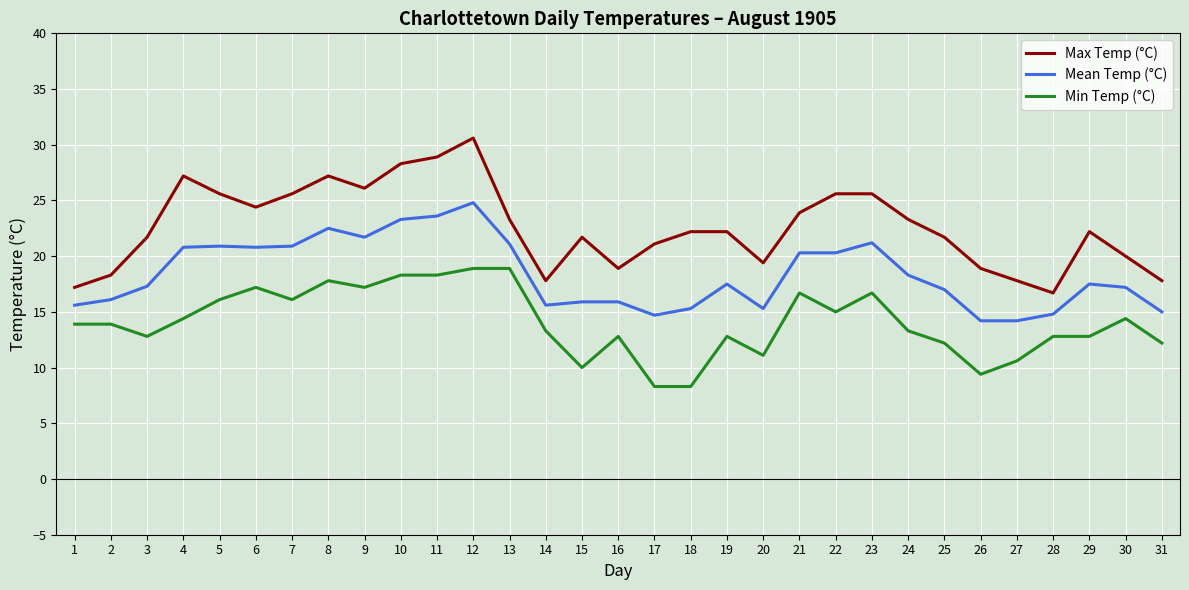

What is the difference between the maximum and minimum values in the Min Temp (°C) series?

10.6